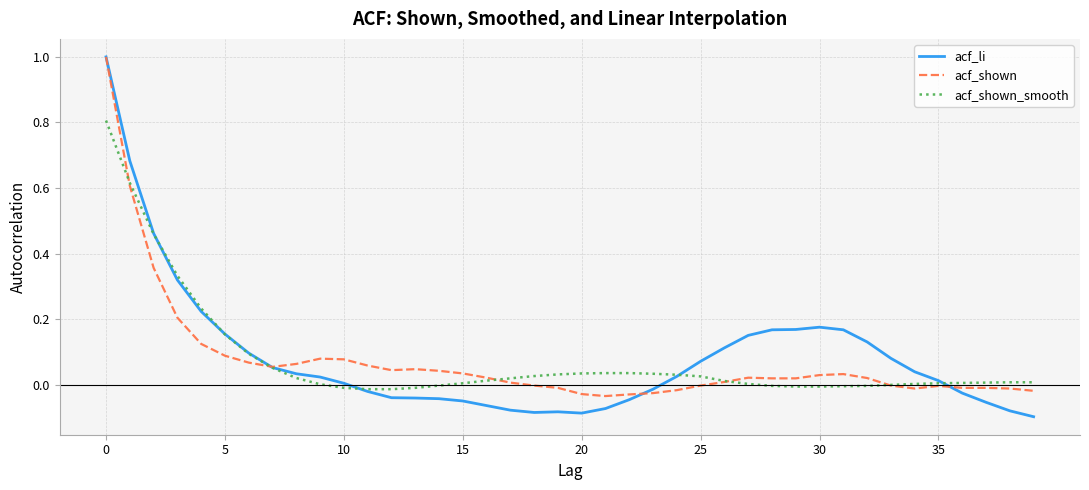

What is the sum of all acf_shown_smooth values?

3.1